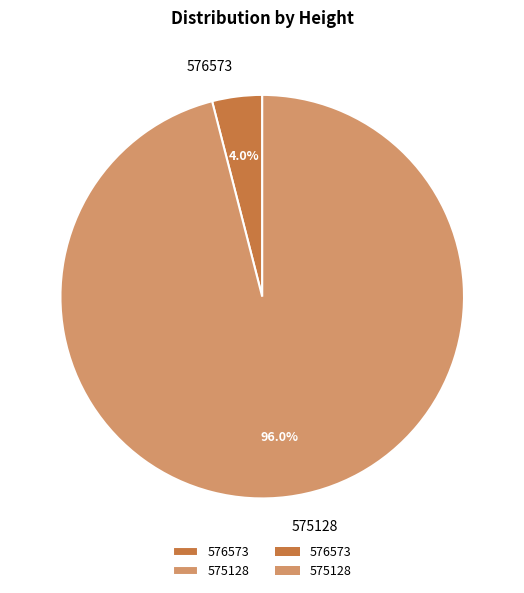

Is 575128 the majority of the pie?

Yes